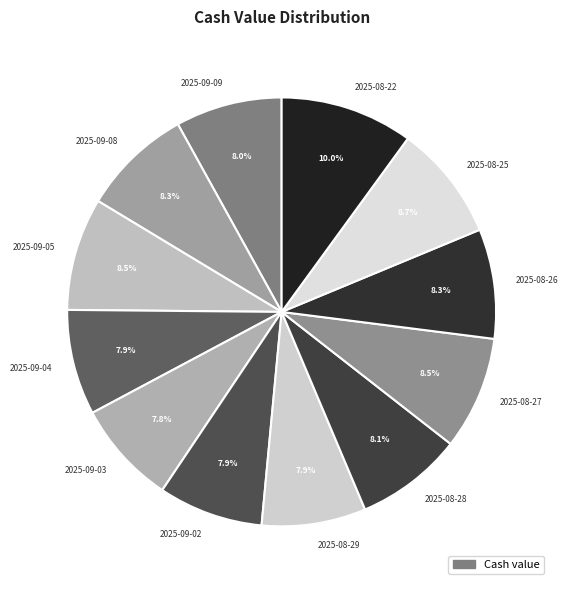

Which category has the biggest portion of the pie?

2025-08-22